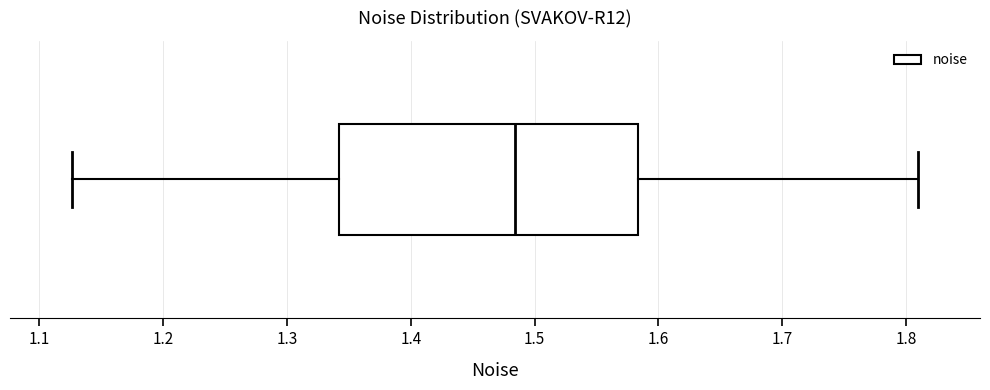

Where is the left edge of the box on the x-axis? The values are not printed on the chart, so give them approximately, as read against the axis.

1.34